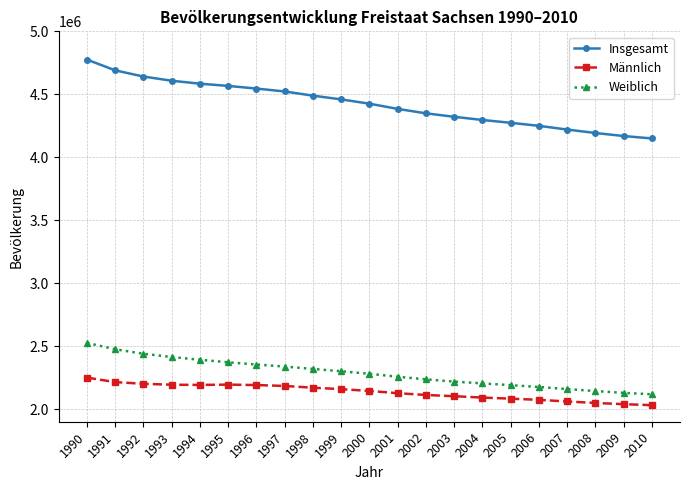

Which series changed the most between 2001 and 2010?

Insgesamt